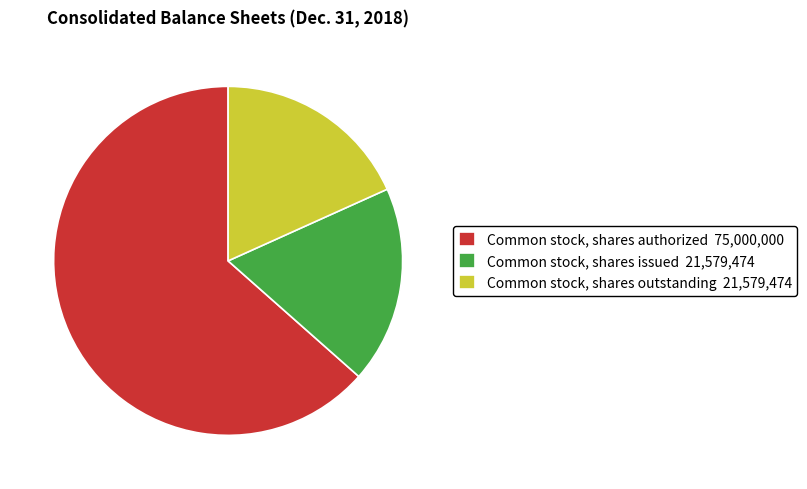

Which slice is the largest?

Common stock, shares authorized 75,000,000